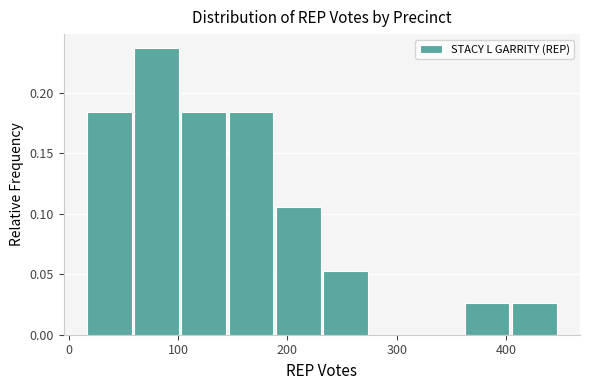

Which range on the x-axis has the tallest bar?

60 to 100